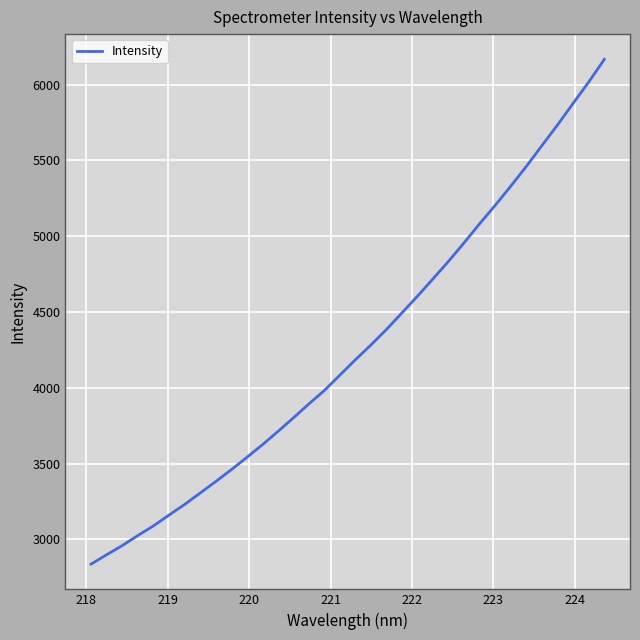

What is the difference between the maximum and minimum values?

3329.7